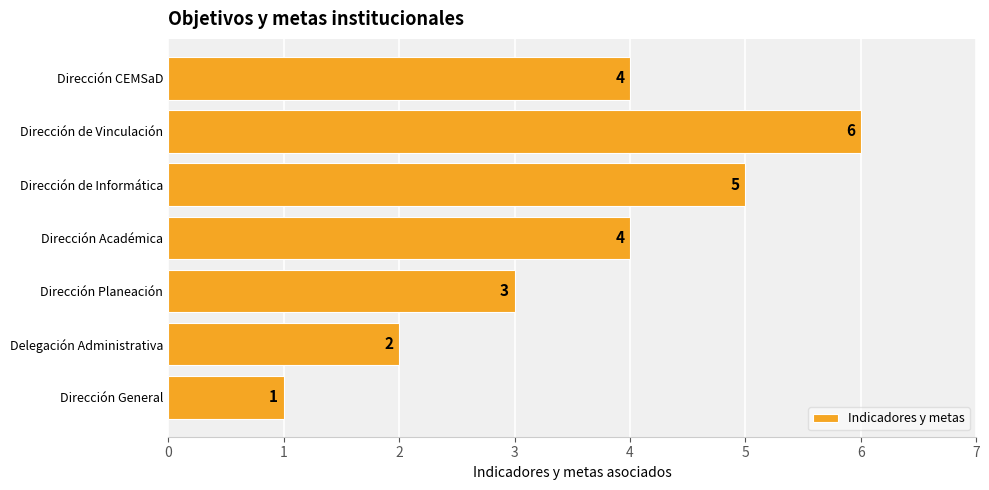

Reading top to bottom, transcribe all the data shown in this chart.

4	6	5	4	3	2	1